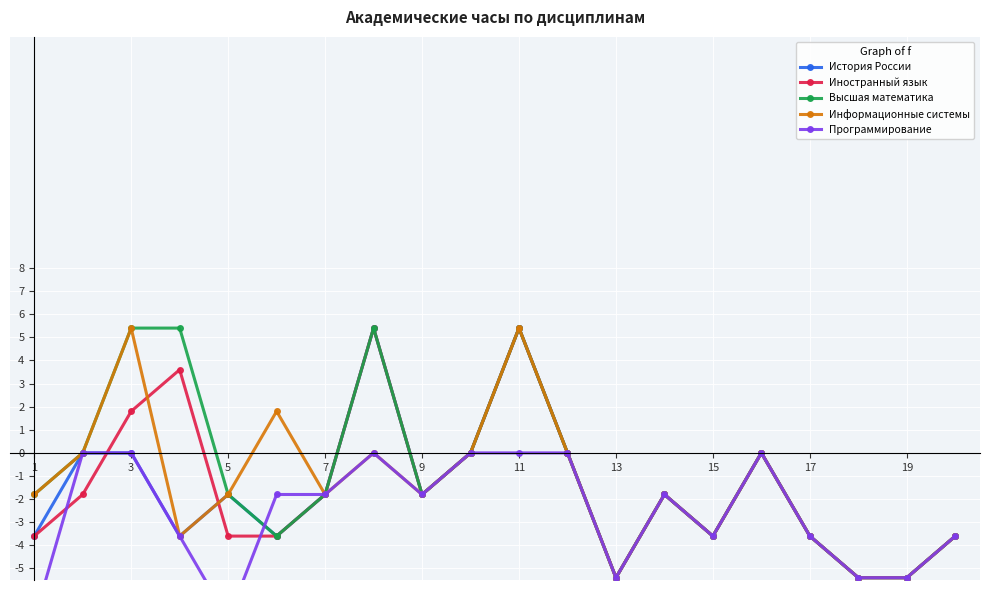

The Информационные системы series shows -7.6 at 19. True or false?

False